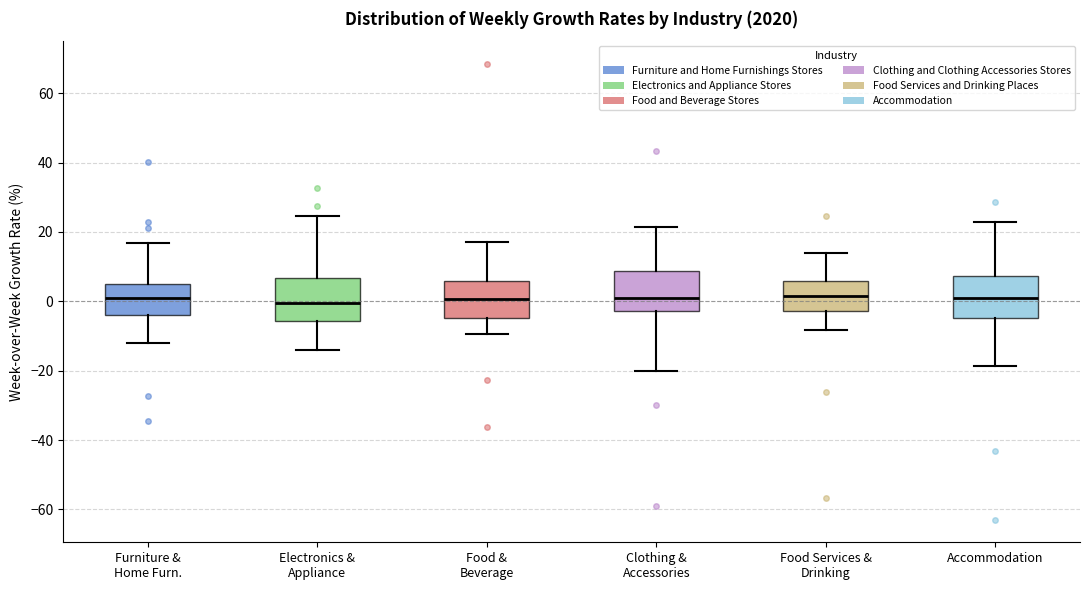

Reading left to right, read every box against the y-axis: the position of its median line, the range the box covers, and the ends of its whiskers. The values are not printed on the chart, so give them approximately, as read against the axis.

Furniture & Home Furn.: median 2, box -4 to 6, whiskers -12 to 16
Electronics & Appliance: median 0, box -6 to 6, whiskers -14 to 24
Food & Beverage: median 0, box -4 to 6, whiskers -10 to 18
Clothing & Accessories: median 0, box -2 to 8, whiskers -20 to 22
Food Services & Drinking: median 2, box -2 to 6, whiskers -8 to 14
Accommodation: median 0, box -4 to 8, whiskers -18 to 22